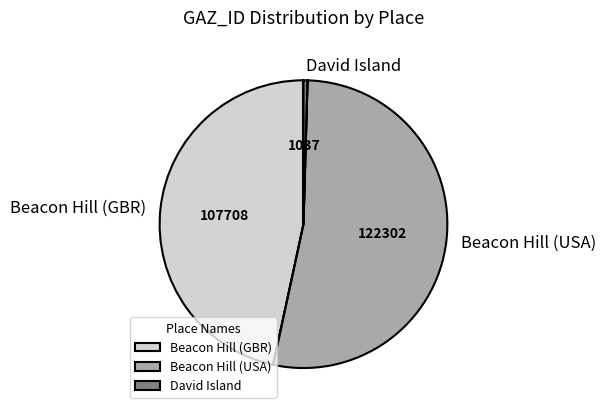

Combined, do Beacon Hill (GBR) and David Island account for over 50%?

No